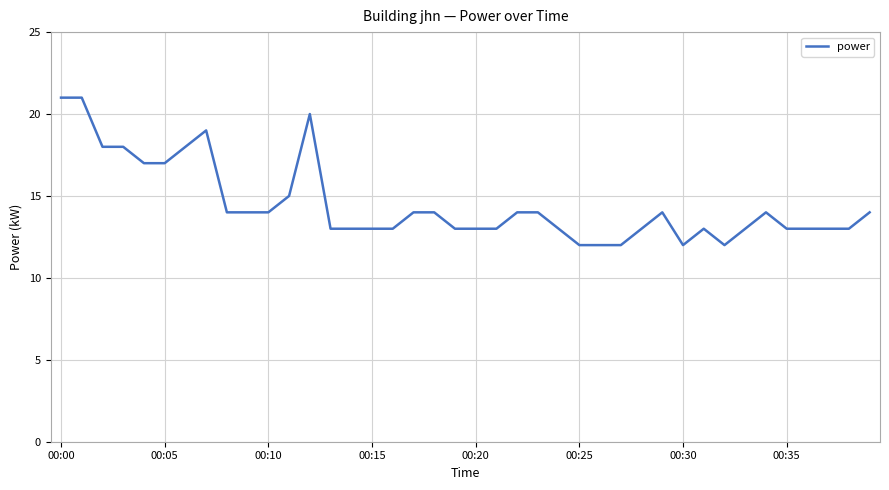

What is the greatest value displayed?

21